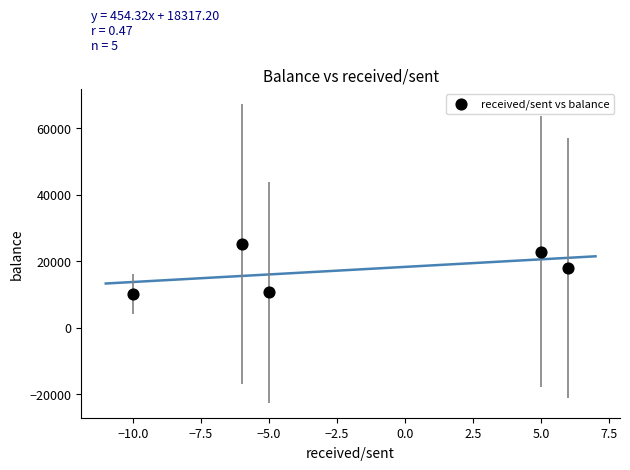

What is the average Y value?

17408.6